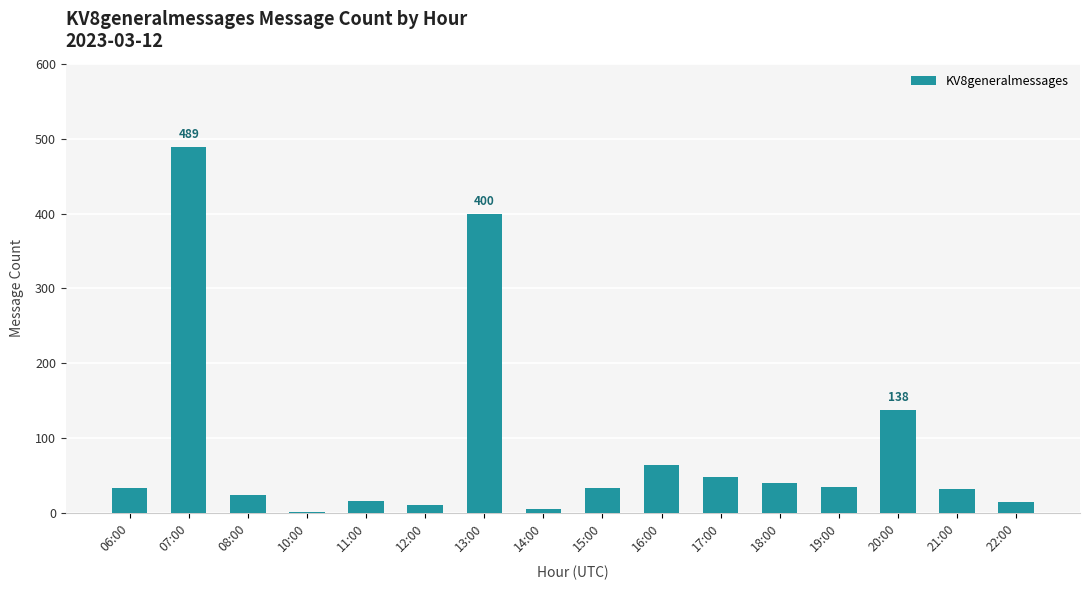

What is the approximate value at 07:00, to the nearest 50?

500